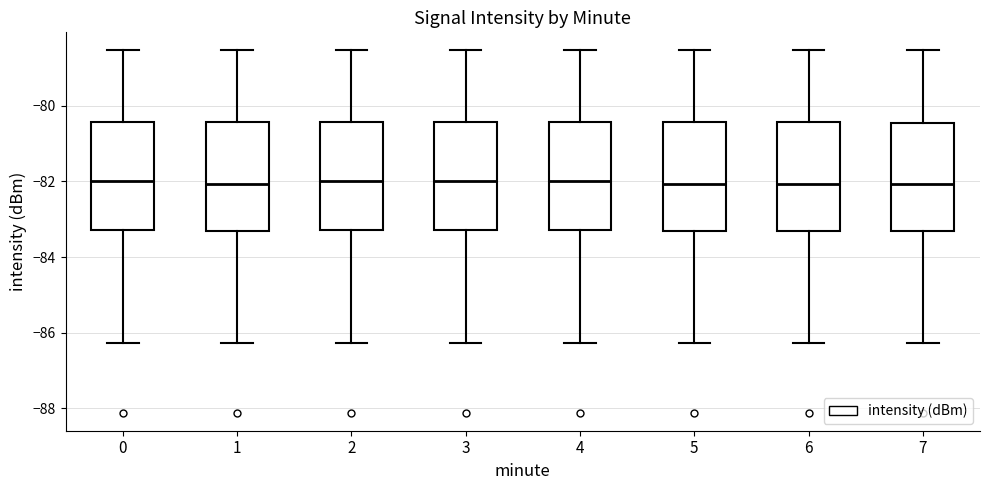

Reading left to right, read every box against the y-axis: the position of its median line, the range the box covers, and the ends of its whiskers. The values are not printed on the chart, so give them approximately, as read against the axis.

0: median -82.0, box -83.2 to -80.4, whiskers -86.2 to -78.6
1: median -82.0, box -83.4 to -80.4, whiskers -86.2 to -78.6
2: median -82.0, box -83.2 to -80.4, whiskers -86.2 to -78.6
3: median -82.0, box -83.2 to -80.4, whiskers -86.2 to -78.6
4: median -82.0, box -83.2 to -80.4, whiskers -86.2 to -78.6
5: median -82.0, box -83.4 to -80.4, whiskers -86.2 to -78.6
6: median -82.0, box -83.4 to -80.4, whiskers -86.2 to -78.6
7: median -82.0, box -83.4 to -80.4, whiskers -86.2 to -78.6